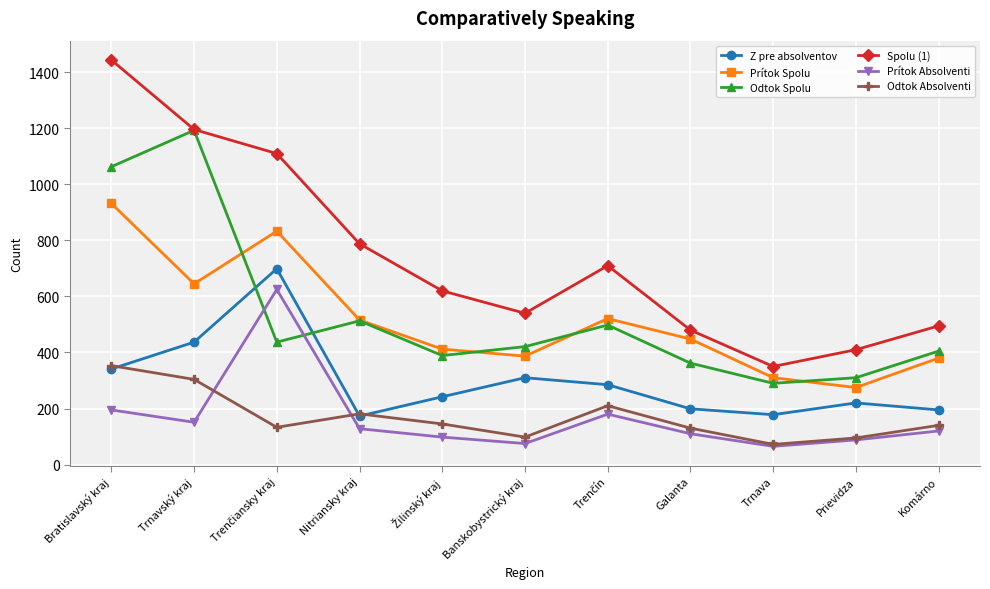

Is it true that Prítok Absolventi equals 195 at Bratislavský kraj?

True